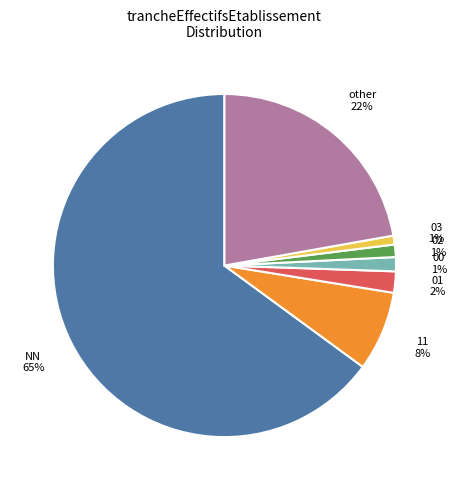

Between 03 and 11, which is larger?

11